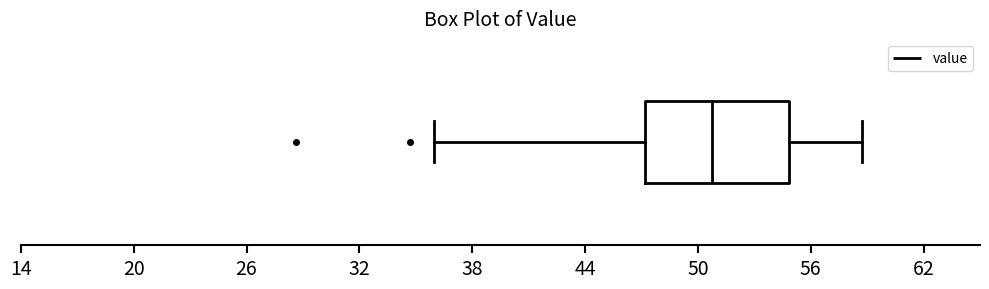

Transcribe this box plot: give where the median line is, the range the box spans, and where the two whiskers end, as read against the x-axis. The values are not printed on the chart, so give them approximately, as read against the axis.

median 51, box 47 to 55, whiskers 36 to 59